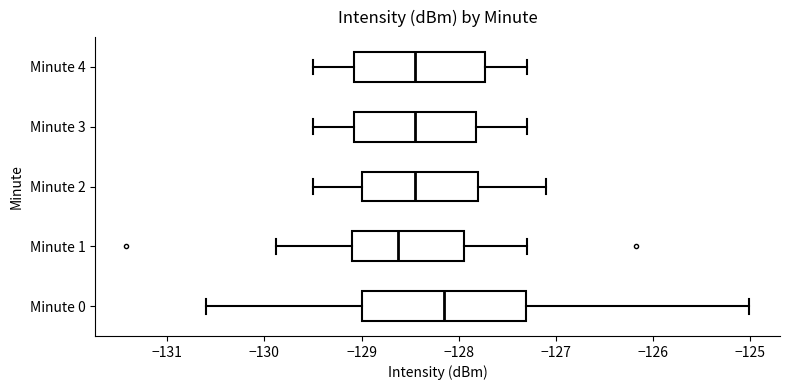

Where does the median line of the box for Minute 1 sit on the x-axis? The values are not printed on the chart, so give them approximately, as read against the axis.

-128.6